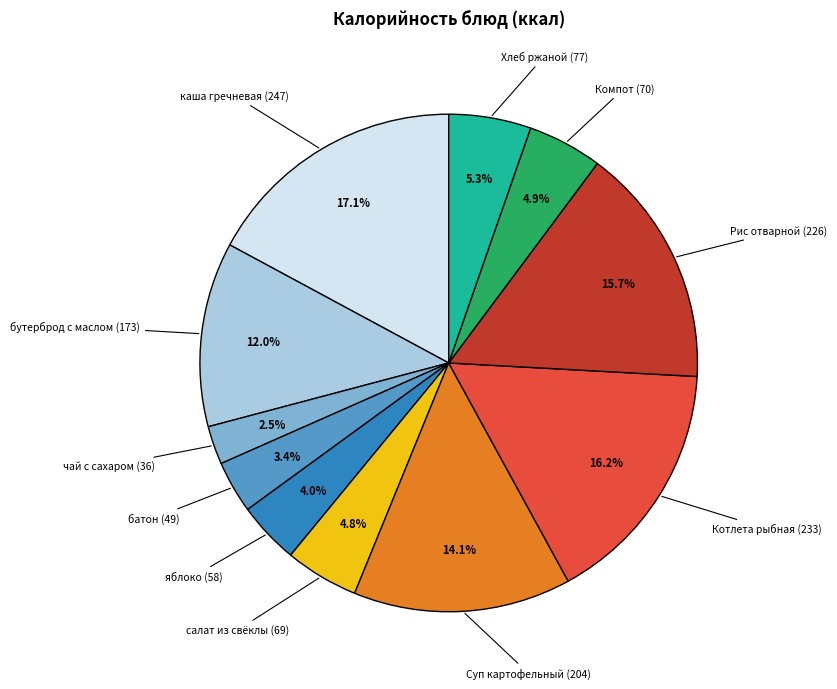

Does any single category account for the majority?

No